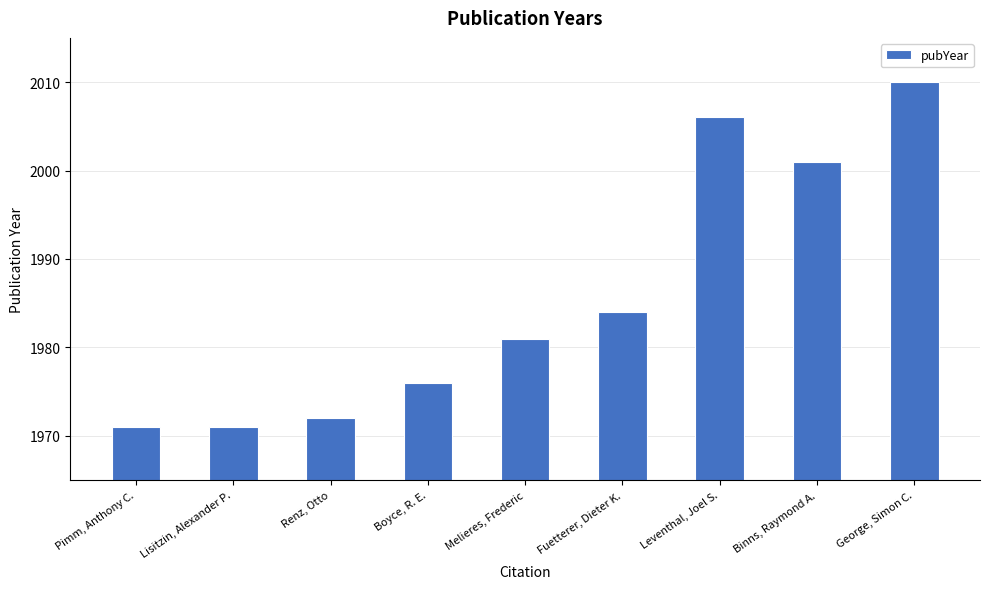

The value at Renz, Otto is 1972. True or false?

True